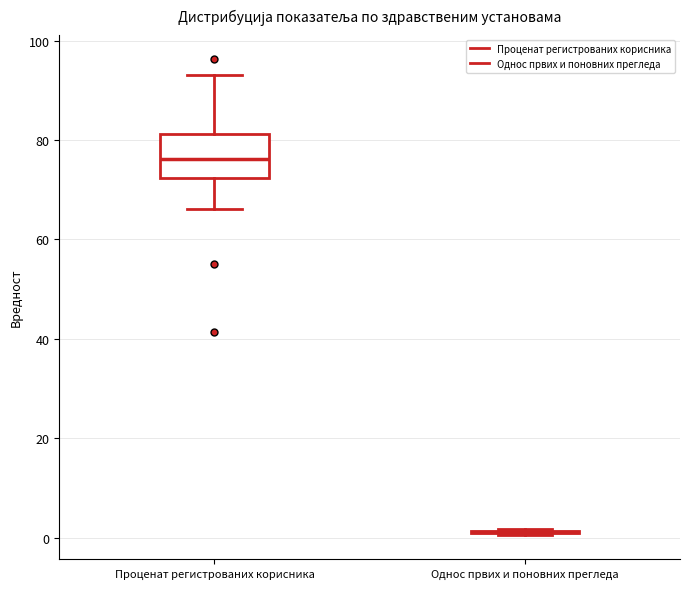

Reading left to right, transcribe this box plot: for each box, give where its median line is, the range the box spans, and where its two whiskers end, as read against the y-axis. The values are not printed on the chart, so give them approximately, as read against the axis.

Проценат регистрованих корисника: median 76, box 72 to 82, whiskers 66 to 94
Однос првих и поновних прегледа: box collapsed to a line at 2, whiskers 0 to 2